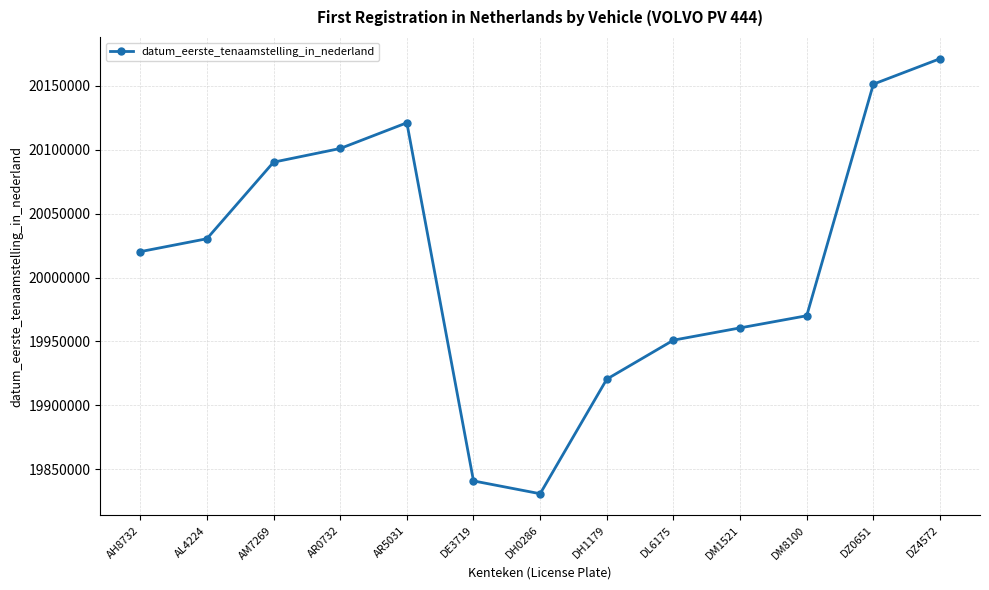

What is the greatest value displayed?

20171120